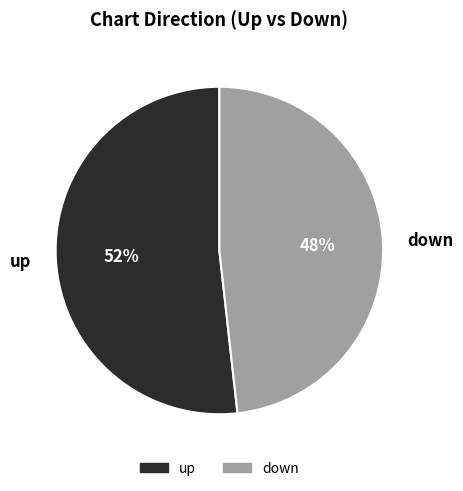

Between up and down, which is larger?

up